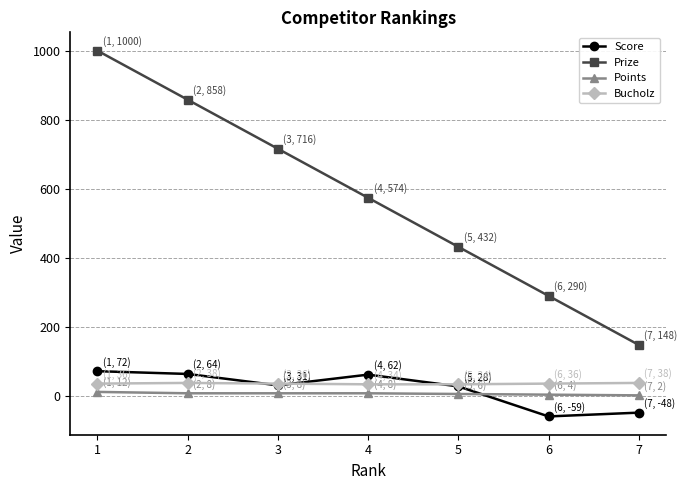

What are all the series names shown in the legend?

Score, Prize, Points, Bucholz